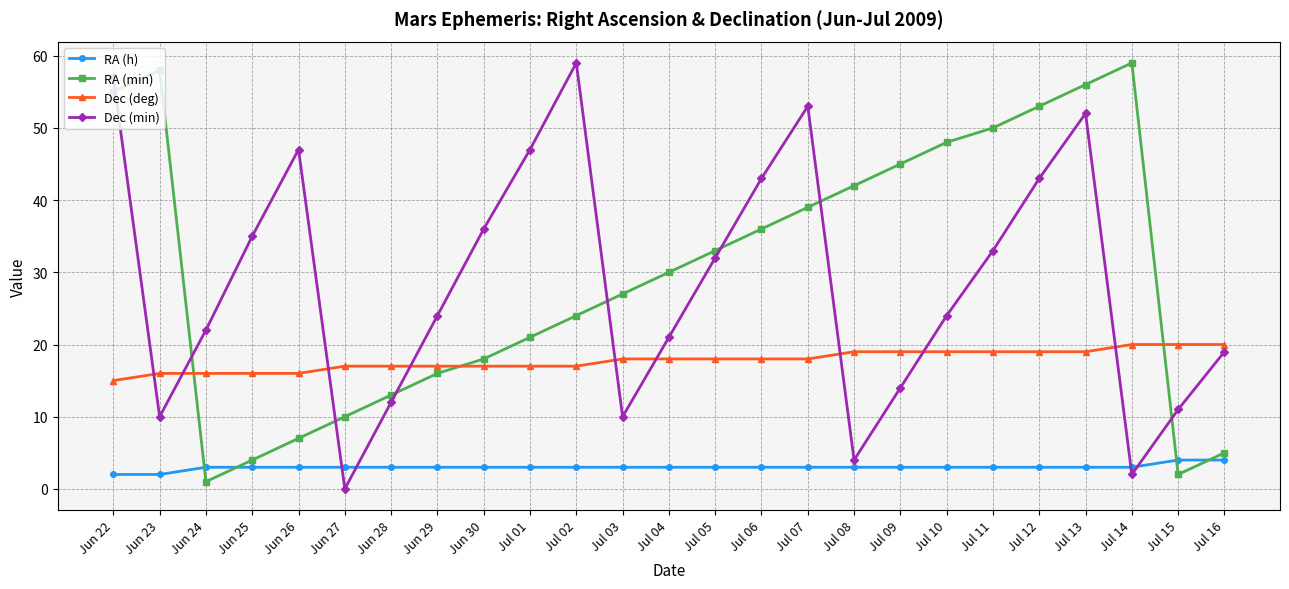

At Jul 04, list the series in order from smallest to largest.

RA (h), Dec (deg), Dec (min), RA (min)